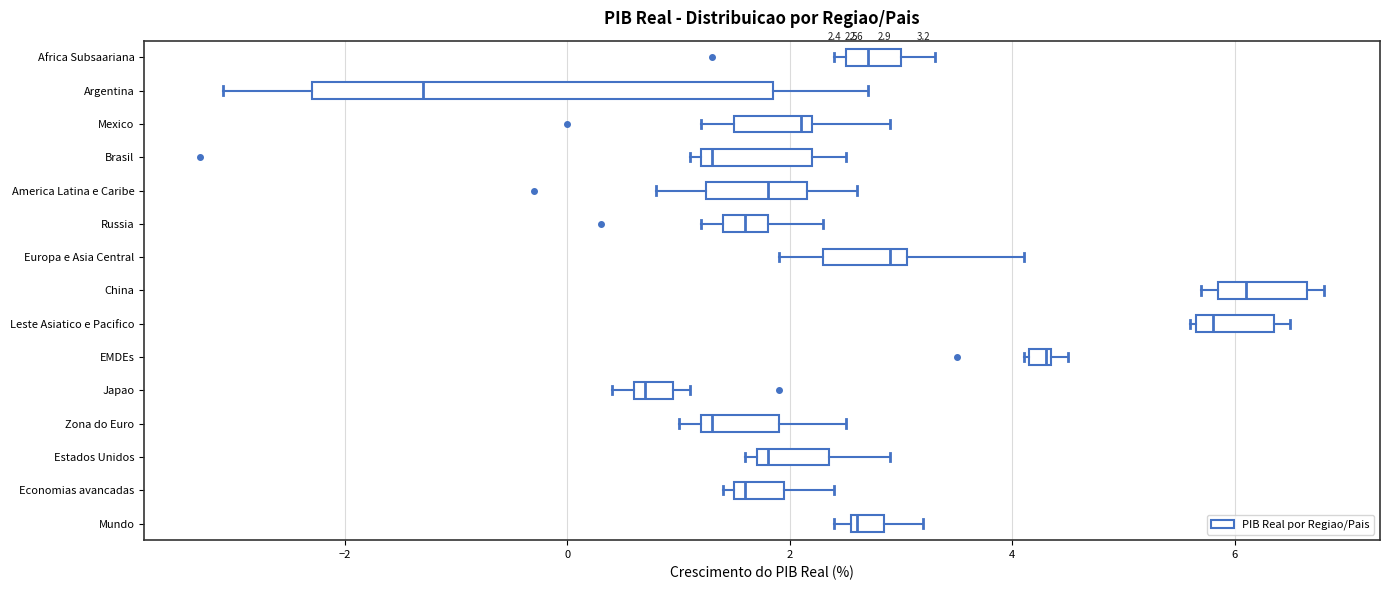

Which box's median line is the furthest to the right?

China